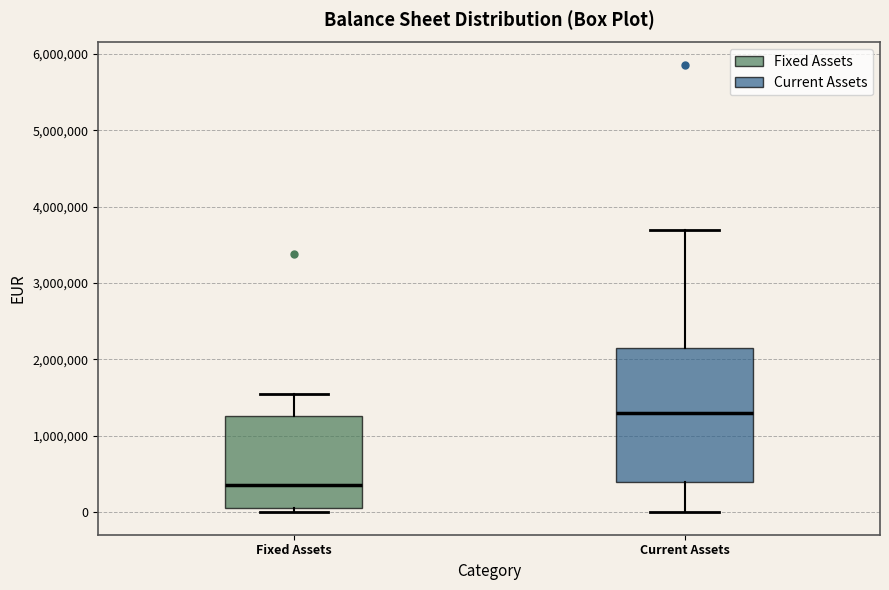

Where does the upper whisker of the box for Current Assets end on the y-axis? The values are not printed on the chart, so give them approximately, as read against the axis.

3700000